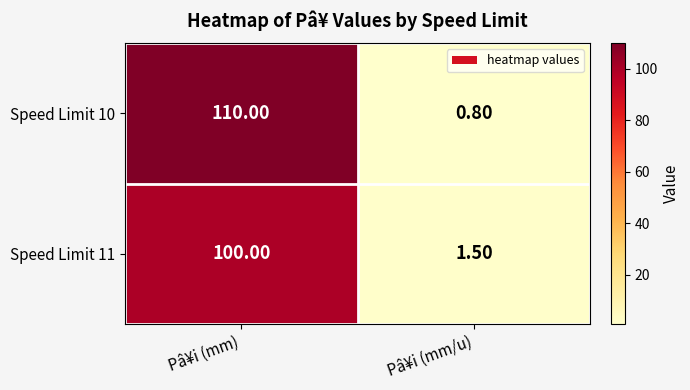

Between Pâ¥i (mm) and Pâ¥i (mm/u), which series saw the biggest shift?

Speed Limit 10